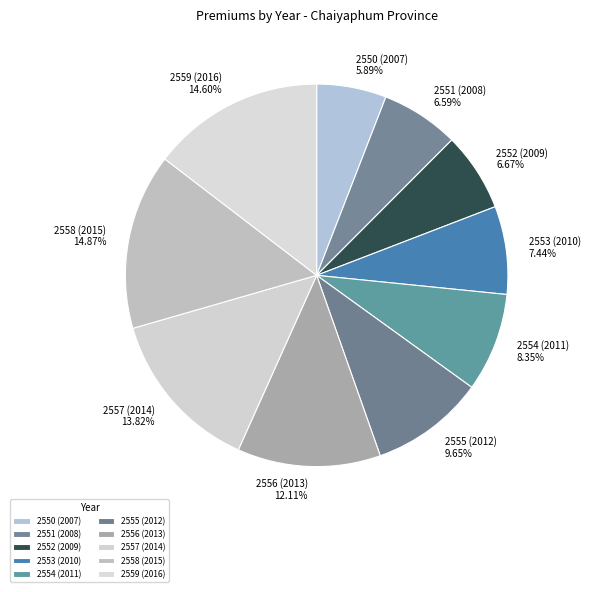

What percentage is NOT represented by 2555 (2012)?

90.3%